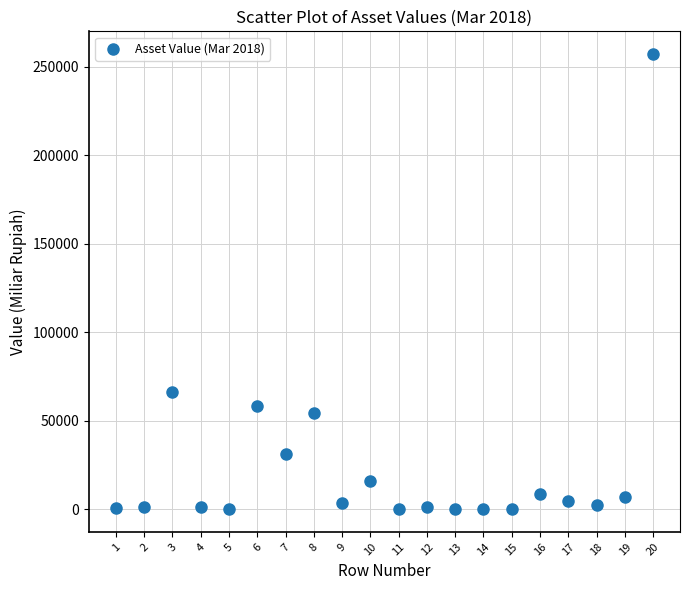

What Y value in the scatter plot is closest to 128509?

66268.5